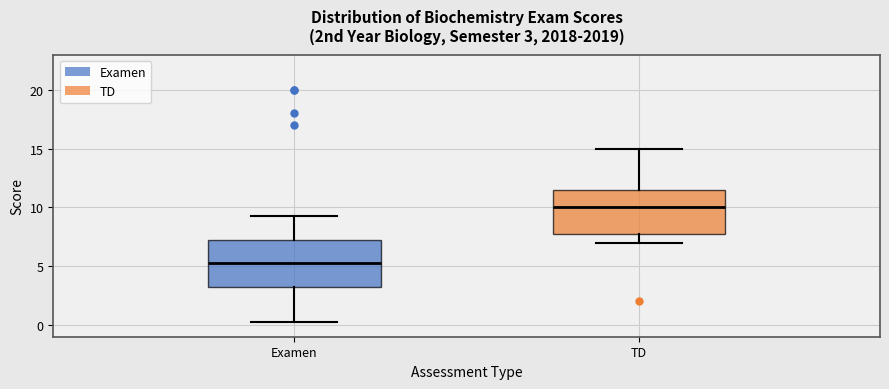

Which box's median line is the lowest?

Examen